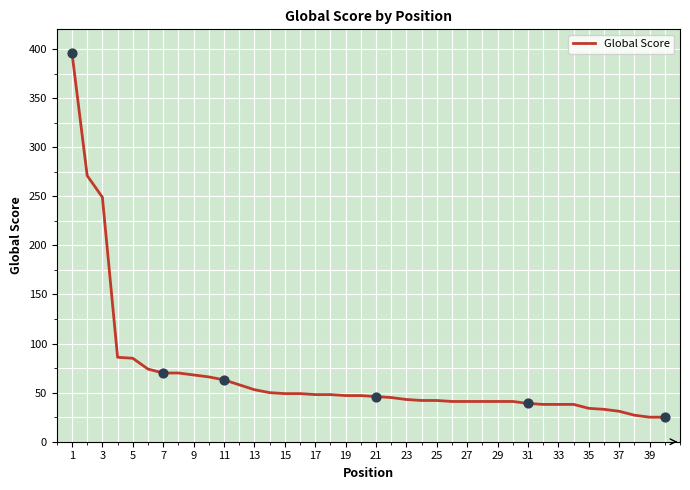

What is the minimum value shown in the chart?

25